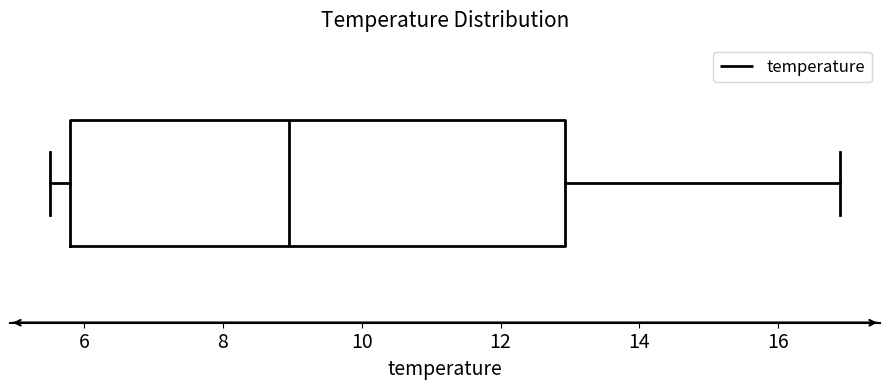

Transcribe this box plot: give where the median line is, the range the box spans, and where the two whiskers end, as read against the x-axis. The values are not printed on the chart, so give them approximately, as read against the axis.

median 9.0, box 5.8 to 13.0, whiskers 5.6 to 17.0